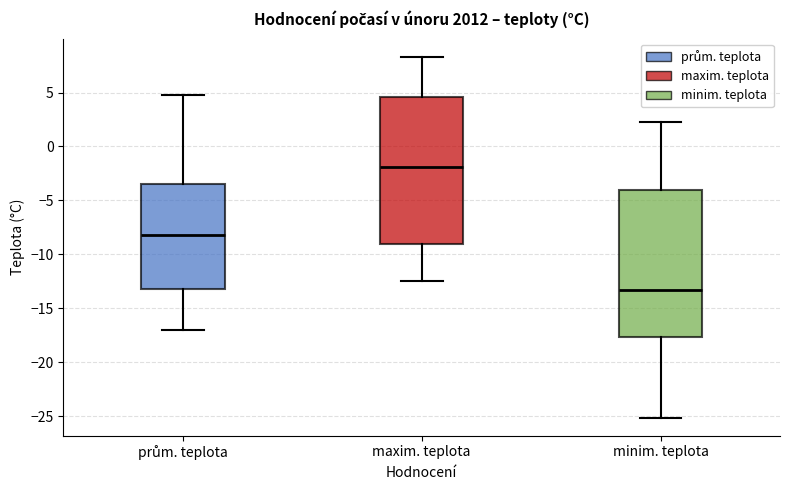

Where does the median line of the box for maxim. teplota sit on the y-axis? The values are not printed on the chart, so give them approximately, as read against the axis.

-2.0